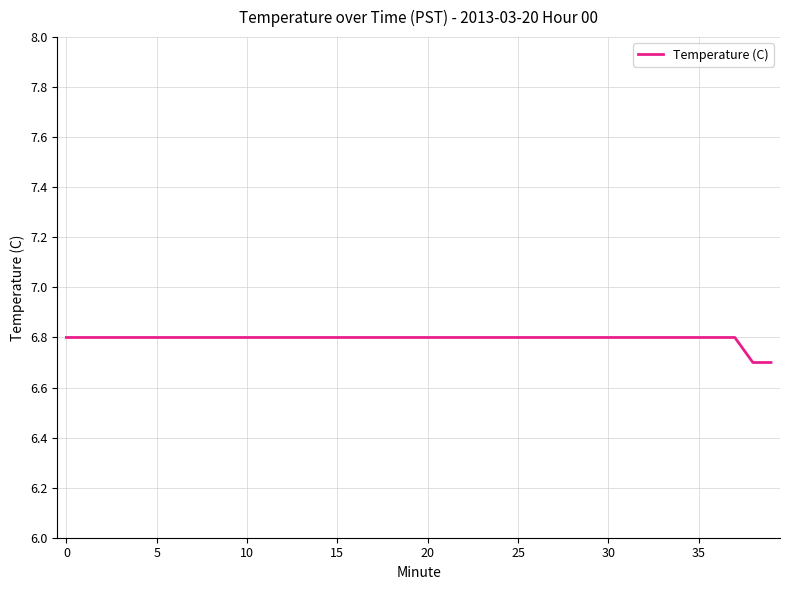

Reading right to left, list all the values displayed in this chart.

6.7	6.7	6.8	6.8	6.8	6.8	6.8	6.8	6.8	6.8	6.8	6.8	6.8	6.8	6.8	6.8	6.8	6.8	6.8	6.8	6.8	6.8	6.8	6.8	6.8	6.8	6.8	6.8	6.8	6.8	6.8	6.8	6.8	6.8	6.8	6.8	6.8	6.8	6.8	6.8